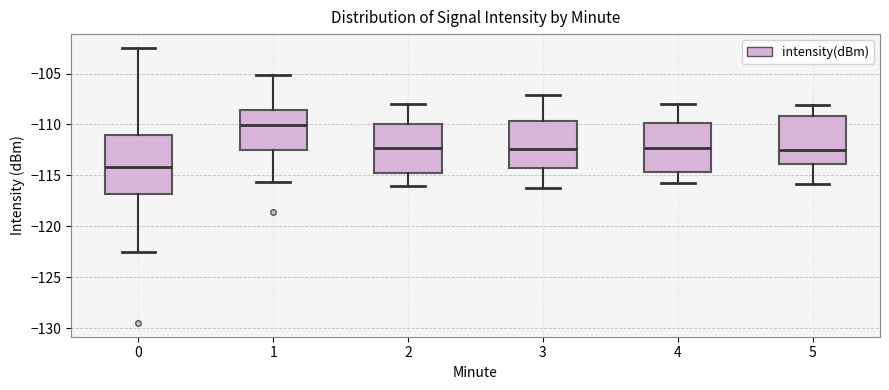

Reading left to right, read every box against the y-axis: the position of its median line, the range the box covers, and the ends of its whiskers. The values are not printed on the chart, so give them approximately, as read against the axis.

0: median -114.0, box -117.0 to -111.0, whiskers -122.5 to -102.5
1: median -110.0, box -112.5 to -108.5, whiskers -115.5 to -105.0
2: median -112.5, box -115.0 to -110.0, whiskers -116.0 to -108.0
3: median -112.5, box -114.0 to -109.5, whiskers -116.0 to -107.0
4: median -112.5, box -114.5 to -110.0, whiskers -116.0 to -108.0
5: median -112.5, box -114.0 to -109.0, whiskers -116.0 to -108.0